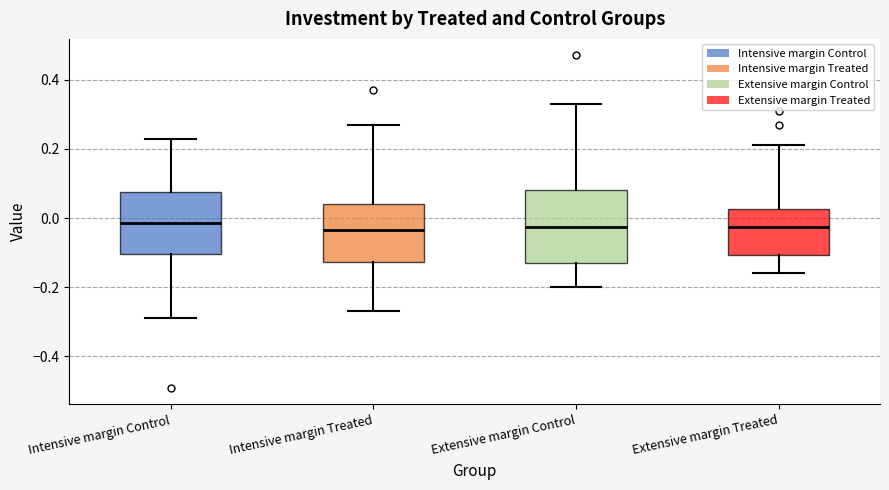

Reading left to right, transcribe this box plot: for each box, give where its median line is, the range the box spans, and where its two whiskers end, as read against the y-axis. The values are not printed on the chart, so give them approximately, as read against the axis.

Intensive margin Control: median -0.02, box -0.10 to 0.08, whiskers -0.28 to 0.24
Intensive margin Treated: median -0.04, box -0.12 to 0.04, whiskers -0.26 to 0.28
Extensive margin Control: median -0.02, box -0.12 to 0.08, whiskers -0.20 to 0.34
Extensive margin Treated: median -0.02, box -0.10 to 0.02, whiskers -0.16 to 0.22